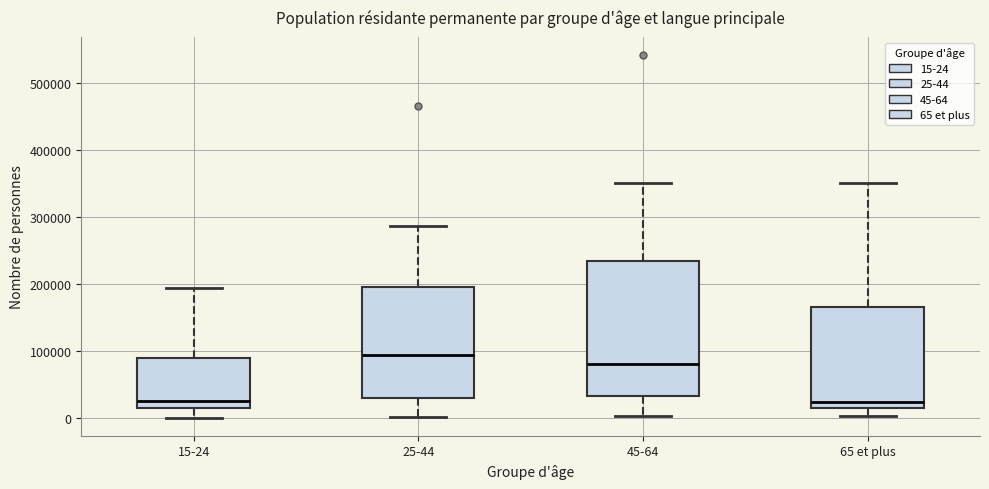

Reading left to right, read every box against the y-axis: the position of its median line, the range the box covers, and the ends of its whiskers. The values are not printed on the chart, so give them approximately, as read against the axis.

15-24: median 30000, box 20000 to 90000, whiskers 0 to 190000
25-44: median 90000, box 30000 to 200000, whiskers 0 to 290000
45-64: median 80000, box 30000 to 230000, whiskers 0 to 350000
65 et plus: median 20000 (just above the box's lower edge), box 20000 to 170000, whiskers 0 to 350000